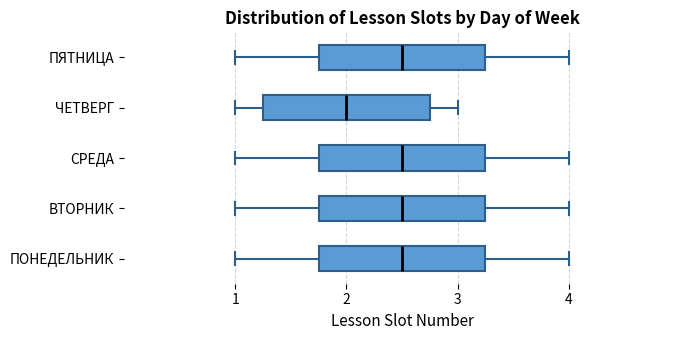

Reading bottom to top, read every box against the x-axis: the position of its median line, the range the box covers, and the ends of its whiskers. The values are not printed on the chart, so give them approximately, as read against the axis.

ПОНЕДЕЛЬНИК: median 2.5, box 1.8 to 3.3, whiskers 1.0 to 4.0
ВТОРНИК: median 2.5, box 1.8 to 3.3, whiskers 1.0 to 4.0
СРЕДА: median 2.5, box 1.8 to 3.3, whiskers 1.0 to 4.0
ЧЕТВЕРГ: median 2.0, box 1.3 to 2.8, whiskers 1.0 to 3.0
ПЯТНИЦА: median 2.5, box 1.8 to 3.3, whiskers 1.0 to 4.0